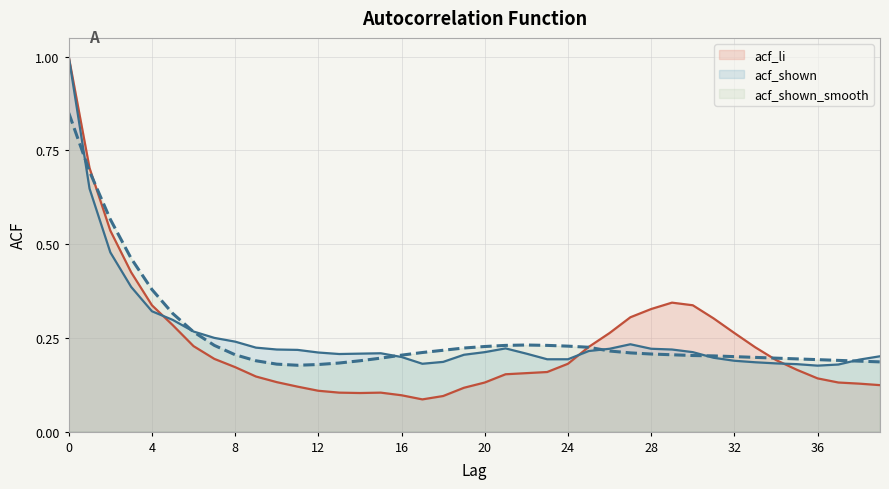

At 1, list the series in order from smallest to largest.

acf_shown, acf_shown_smooth, acf_li